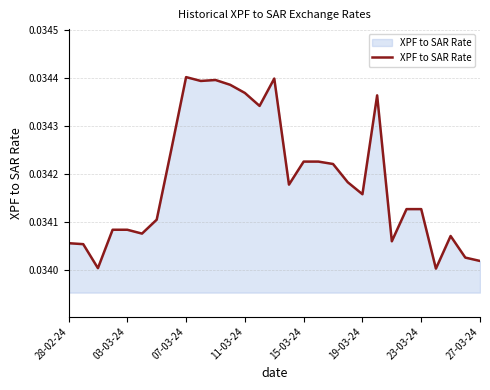

The value at 03-03-24 is 0.1. True or false?

False